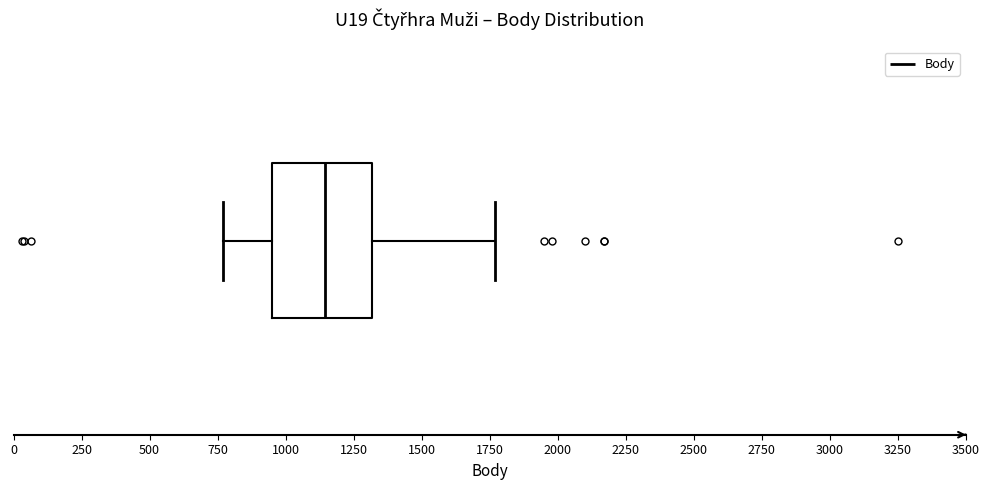

Where does the left whisker of the box end on the x-axis? The values are not printed on the chart, so give them approximately, as read against the axis.

750